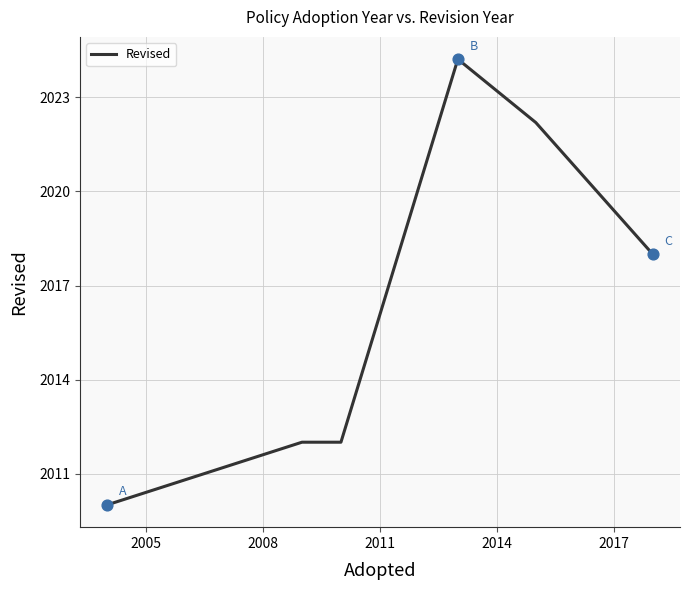

True or false: there are more than 0 points higher than both neighbors.

True